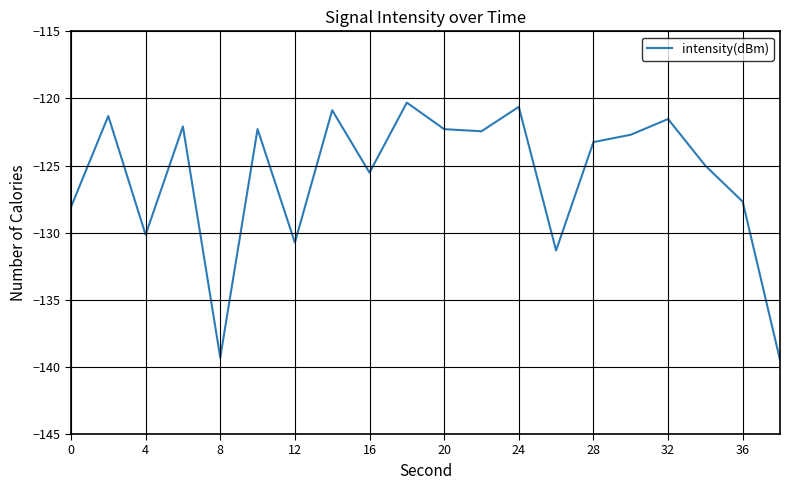

What is the smallest value displayed?

-139.5